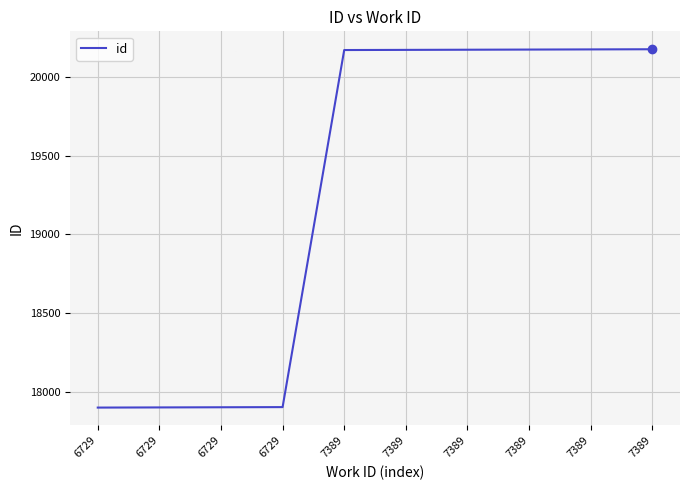

Rank the categories by value from lowest to highest.

6729, 6729, 6729, 6729, 7389, 7389, 7389, 7389, 7389, 7389